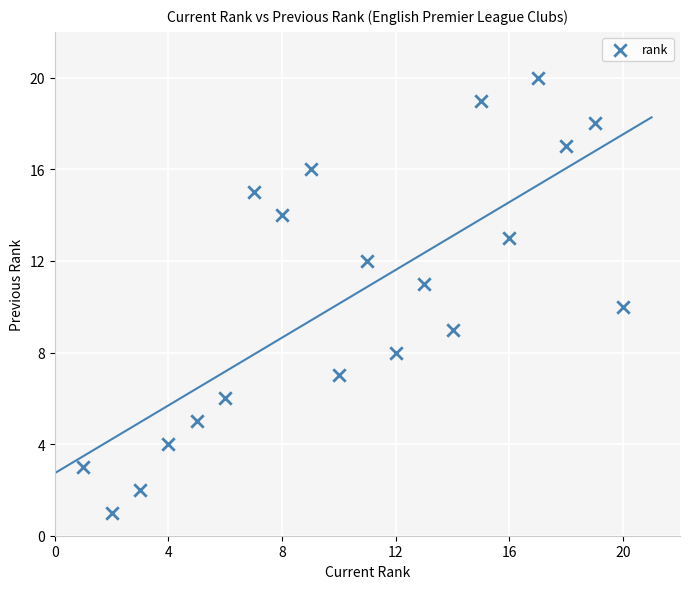

What is the range of X values (max minus min)?

19